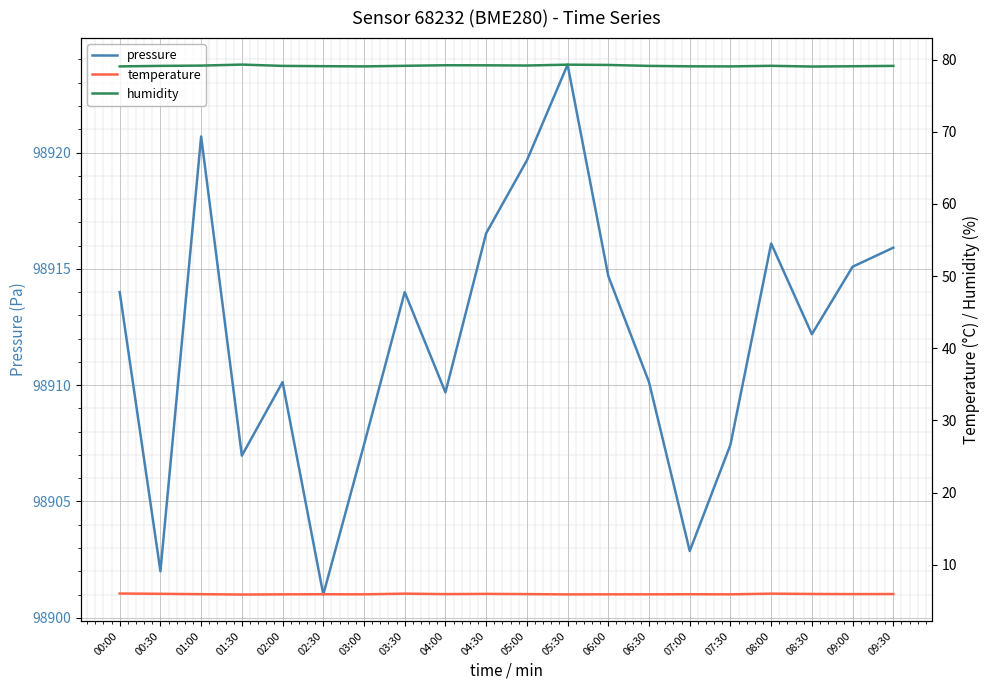

At which label does pressure first exceed 98914?

01:00